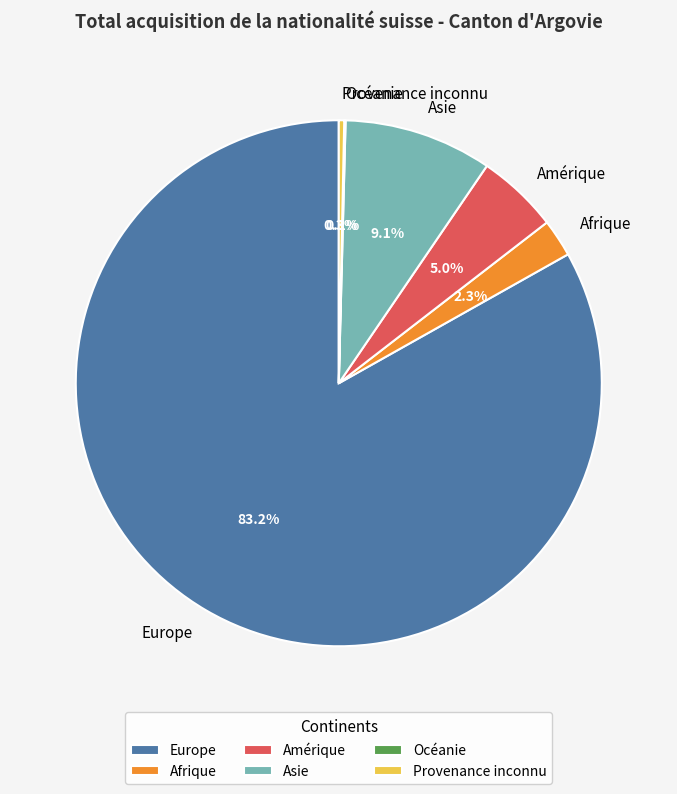

To the nearest percent, what is the difference between the largest and smallest slice percentages?

83%